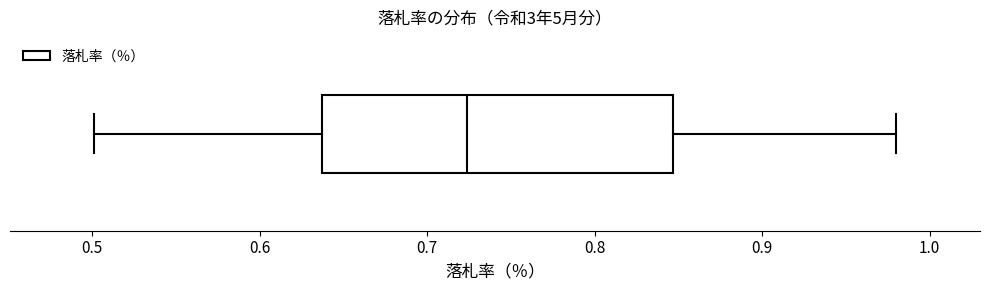

Where is the left edge of the box on the x-axis? The values are not printed on the chart, so give them approximately, as read against the axis.

0.64